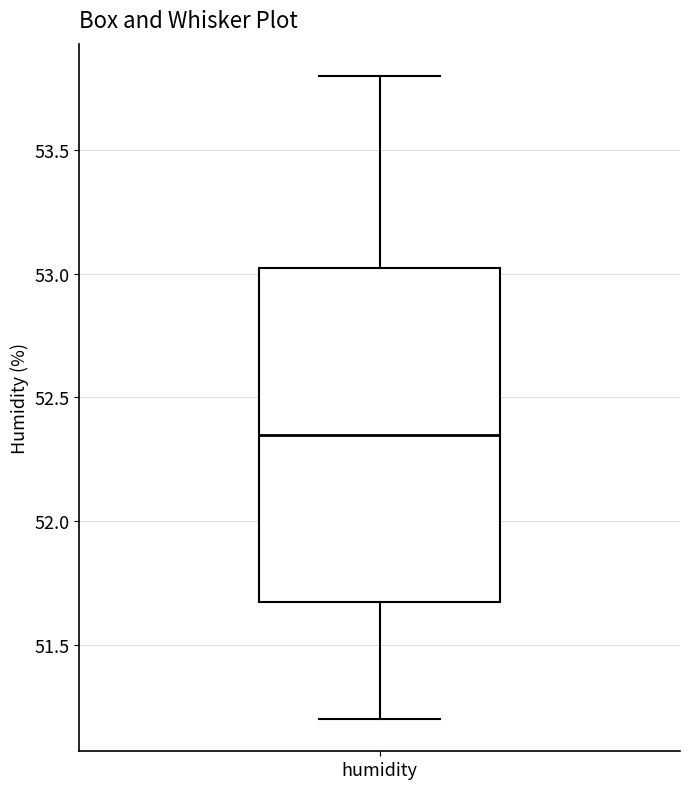

Read this box plot against the y-axis: the position of the median line, the range covered by the box, and the ends of both whiskers. The values are not printed on the chart, so give them approximately, as read against the axis.

median 52.35, box 51.70 to 53.05, whiskers 51.20 to 53.80